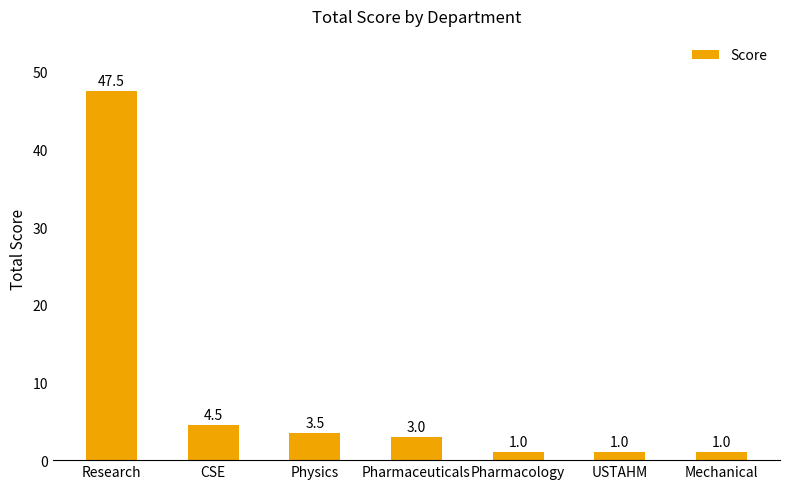

How many values are below 3?

3